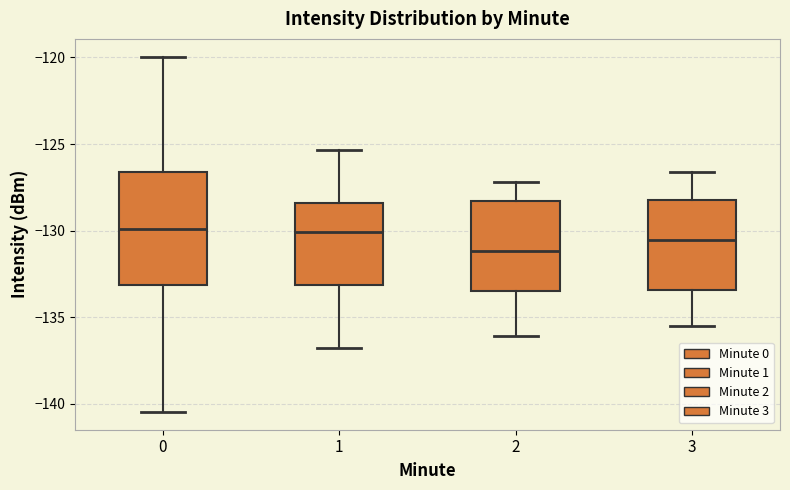

Comparing the boxes themselves (not the whiskers), which one is the tallest?

0